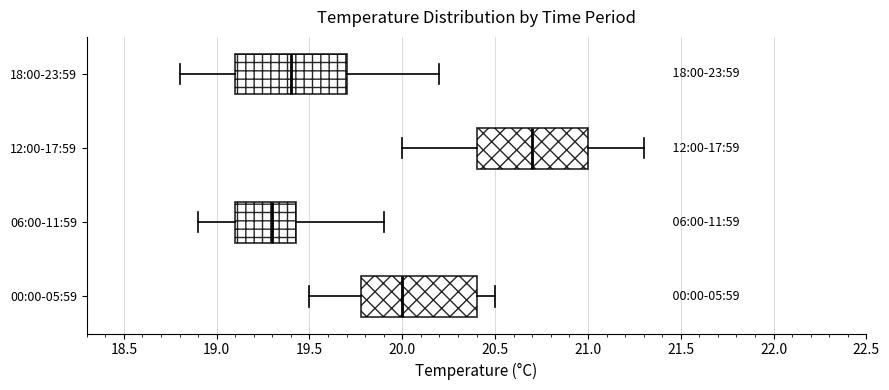

Reading bottom to top, read every box against the x-axis: the position of its median line, the range the box covers, and the ends of its whiskers. The values are not printed on the chart, so give them approximately, as read against the axis.

00:00-05:59: median 20.00, box 19.80 to 20.40, whiskers 19.50 to 20.50
06:00-11:59: median 19.30, box 19.10 to 19.45, whiskers 18.90 to 19.90
12:00-17:59: median 20.70, box 20.40 to 21.00, whiskers 20.00 to 21.30
18:00-23:59: median 19.40, box 19.10 to 19.70, whiskers 18.80 to 20.20